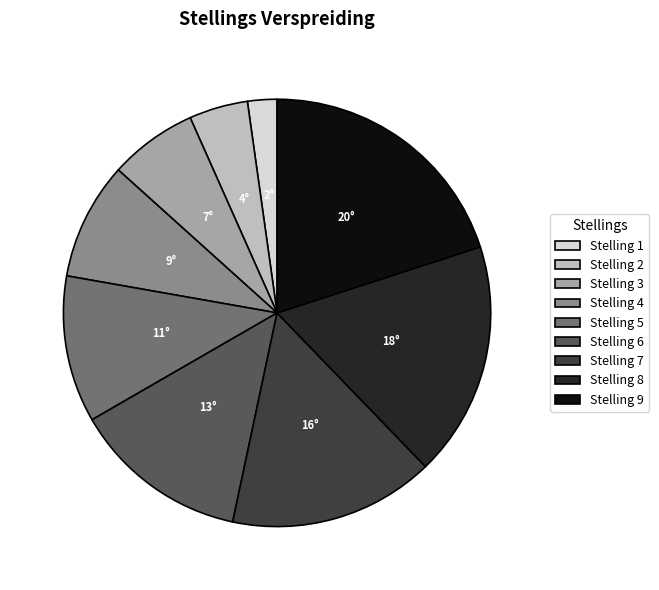

Does Stelling 1 account for over 50% of the chart?

No